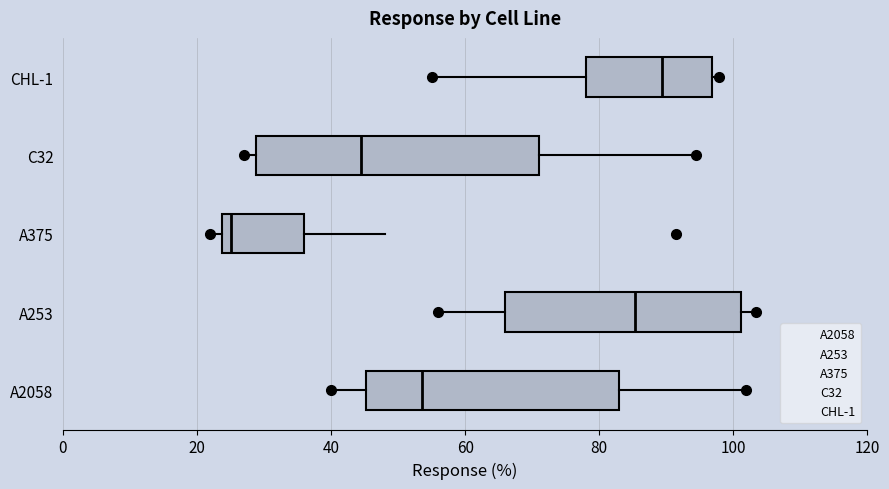

Where does the median line of the box for C32 sit on the x-axis? The values are not printed on the chart, so give them approximately, as read against the axis.

44